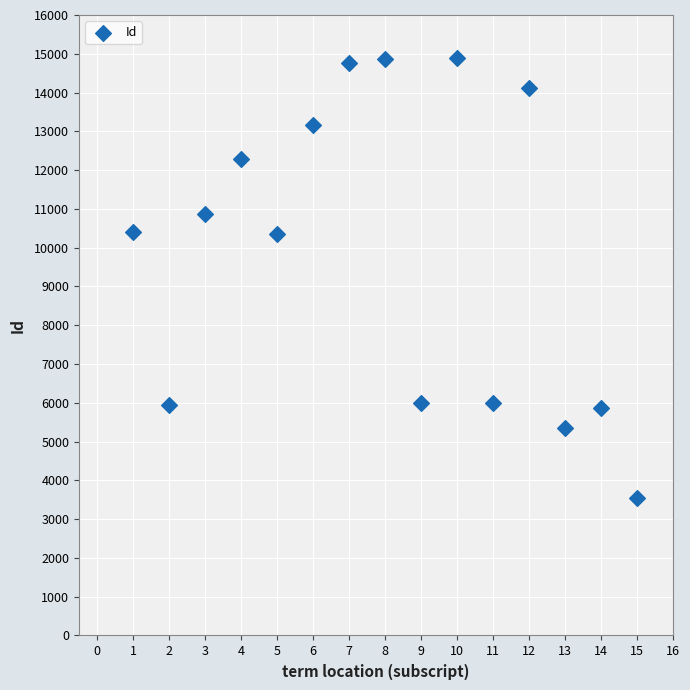

What is the range of Y values (max minus min)?

11352